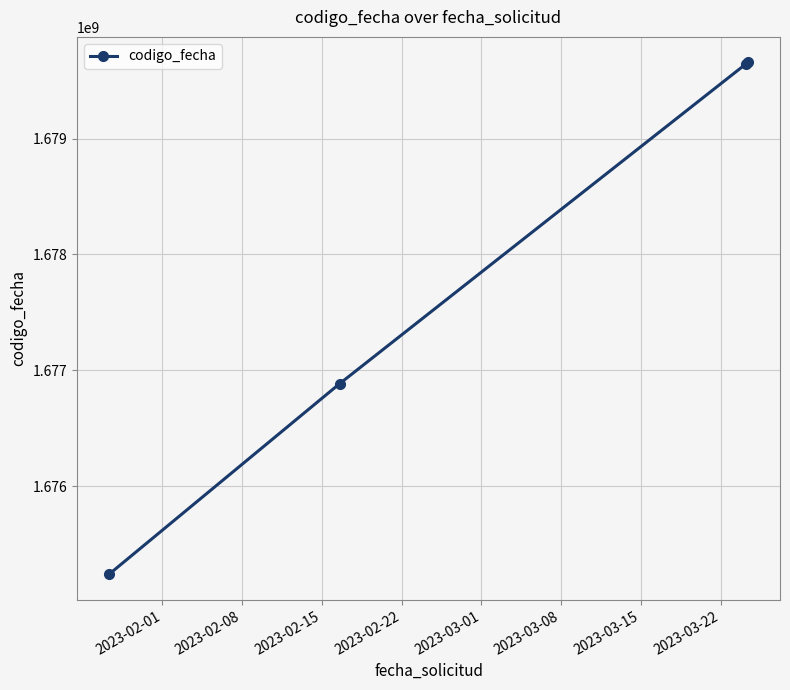

What is the value of the 4th point from the left?

1679657008